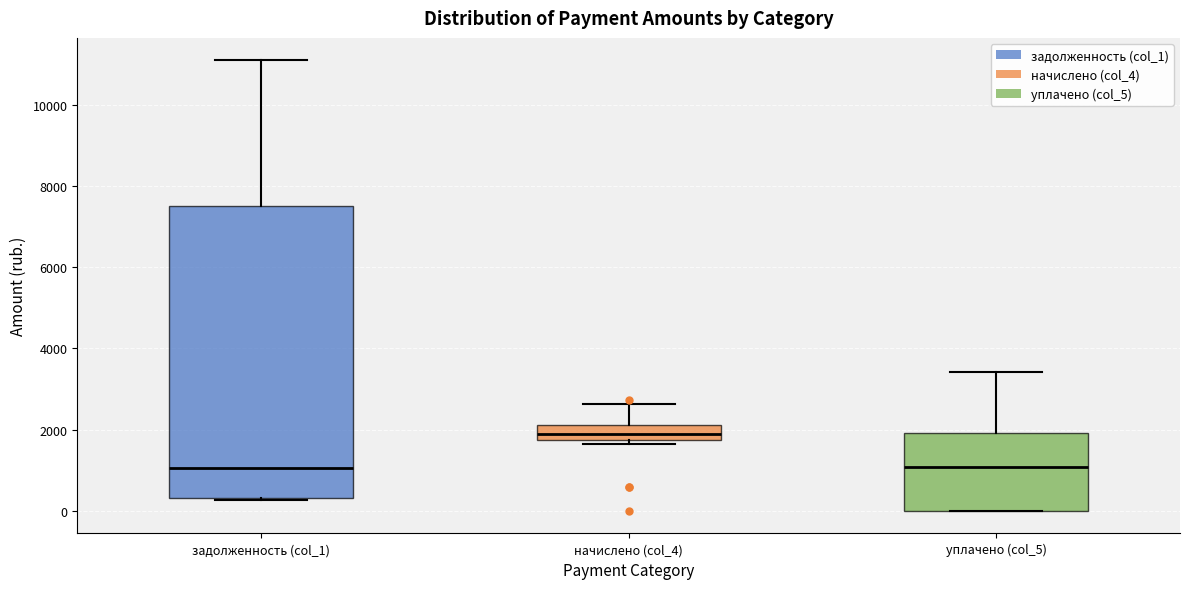

Which box's median line is the highest?

начислено (col_4)